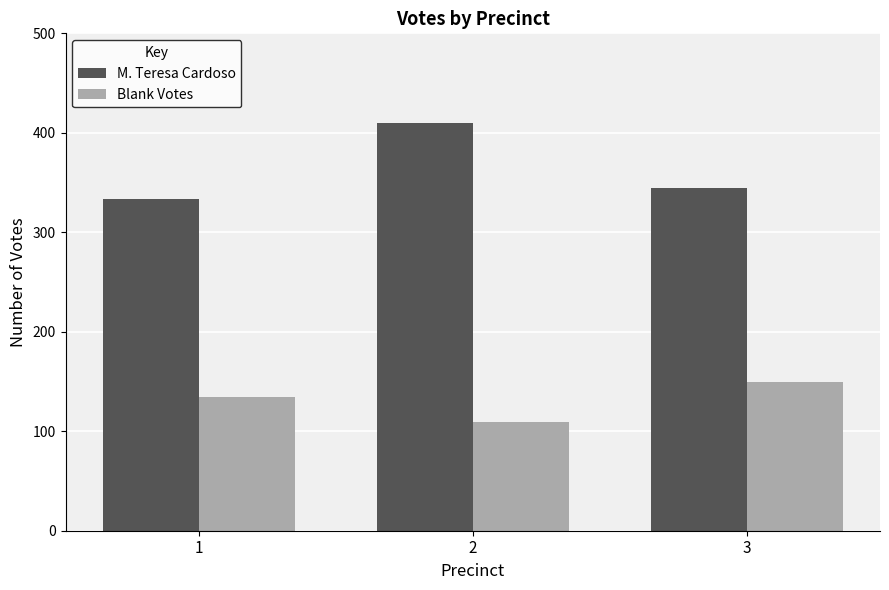

What is the difference between the second highest and minimum values in the M. Teresa Cardoso series?

12